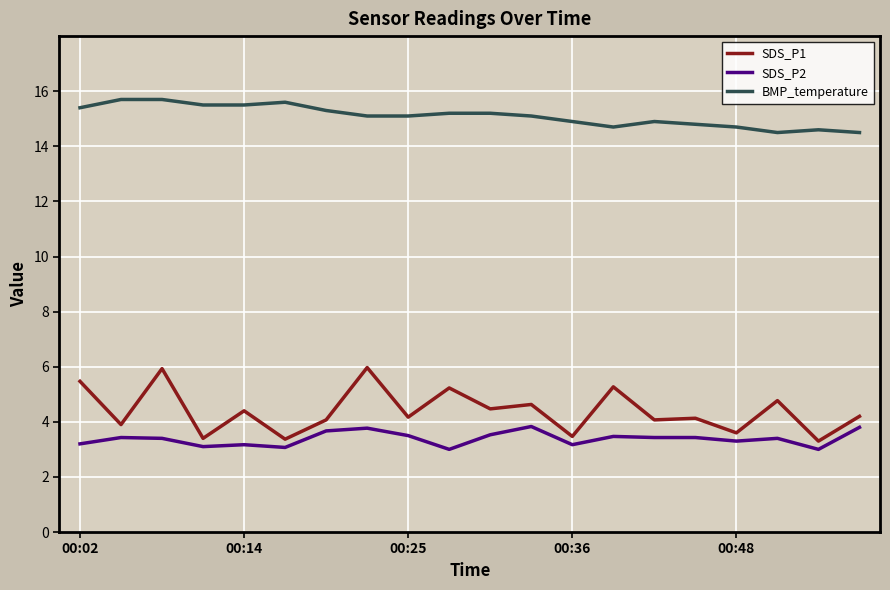

Is this an area chart (filled region under the line)?

No